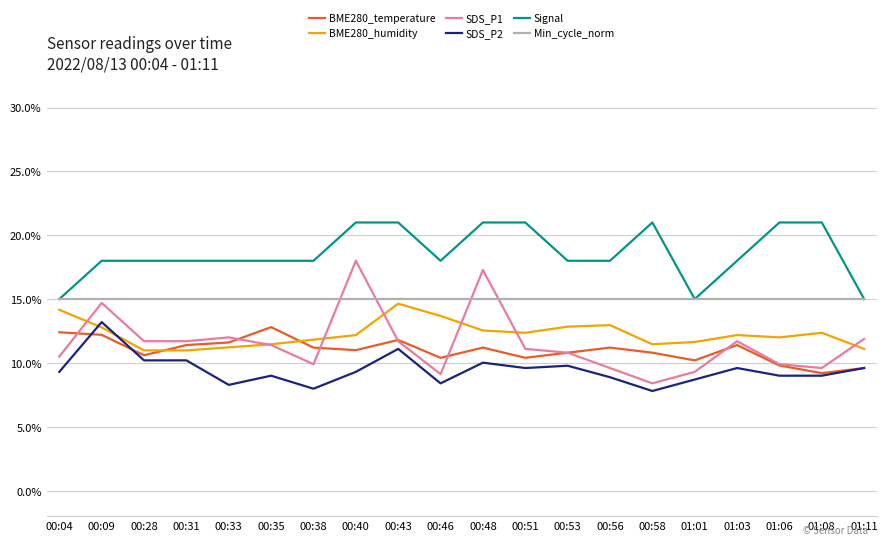

What is the sum of all Signal values?

372.0